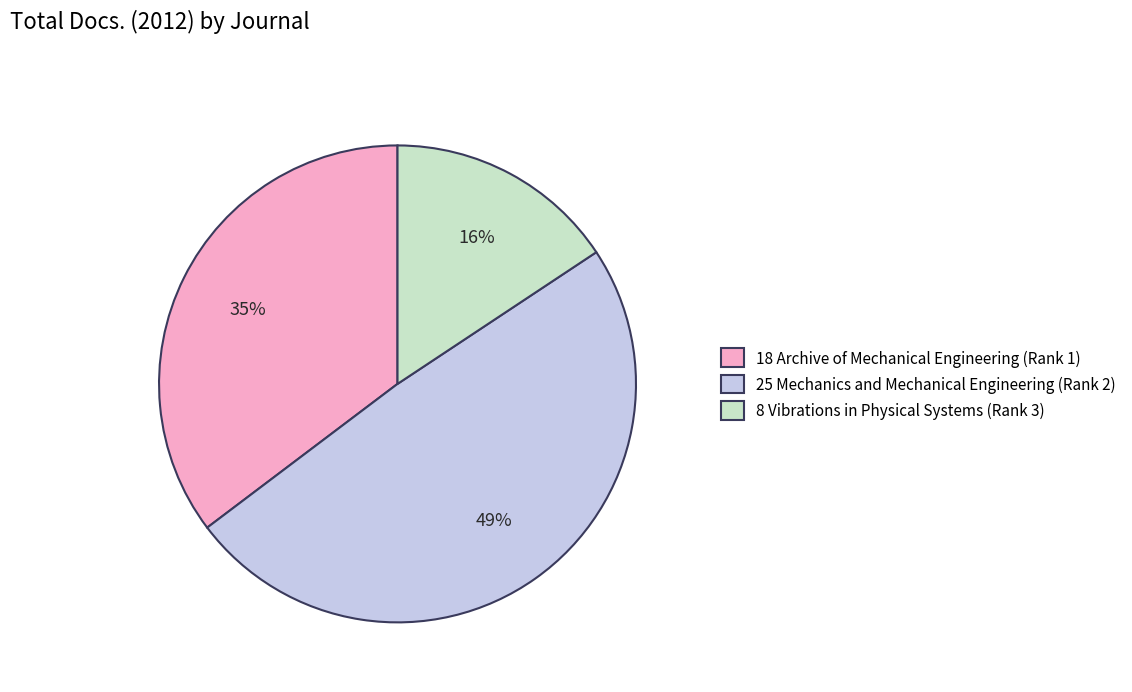

To the nearest percent, what percentage of the pie is 25 Mechanics and Mechanical Engineering (Rank 2)?

49%